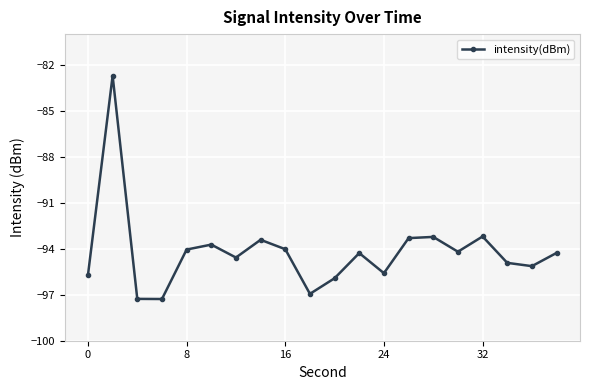

What is the value of the 13th point from the left?

-95.6